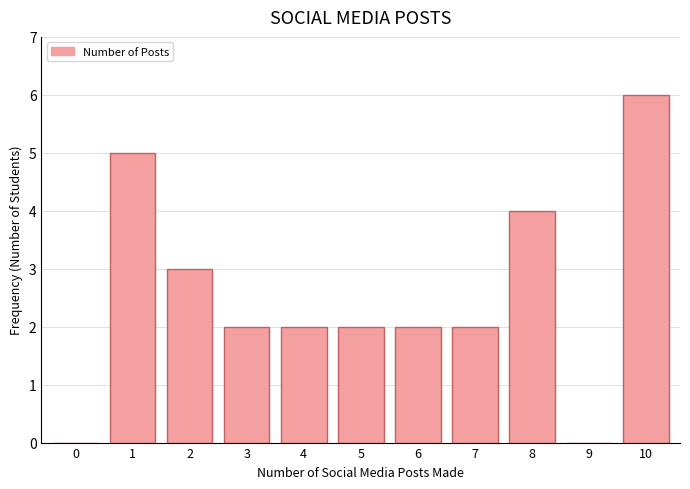

Reading left to right, extract all data points from this chart.

0=0	1=5	2=3	3=2	4=2	5=2	6=2	7=2	8=4	9=0	10=6